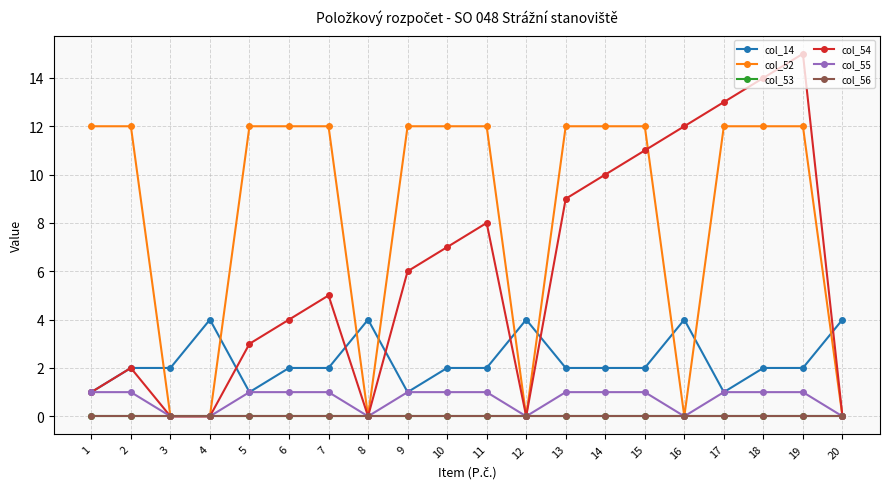

What is the value of the col_52 point at the 15th from the left?

12